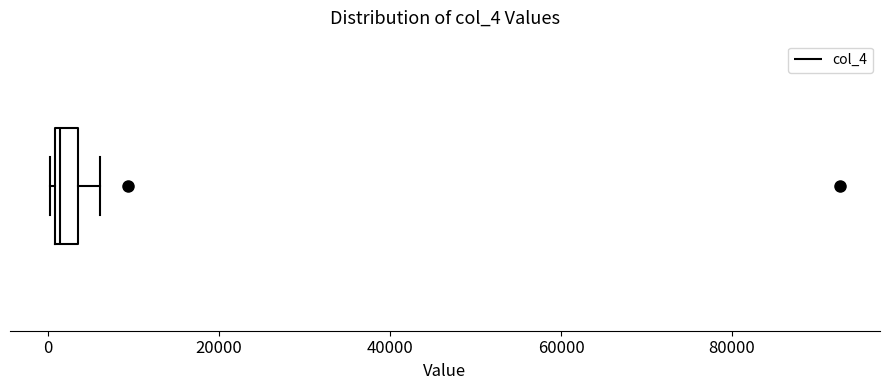

Where does the right whisker of the box end on the x-axis? The values are not printed on the chart, so give them approximately, as read against the axis.

6000